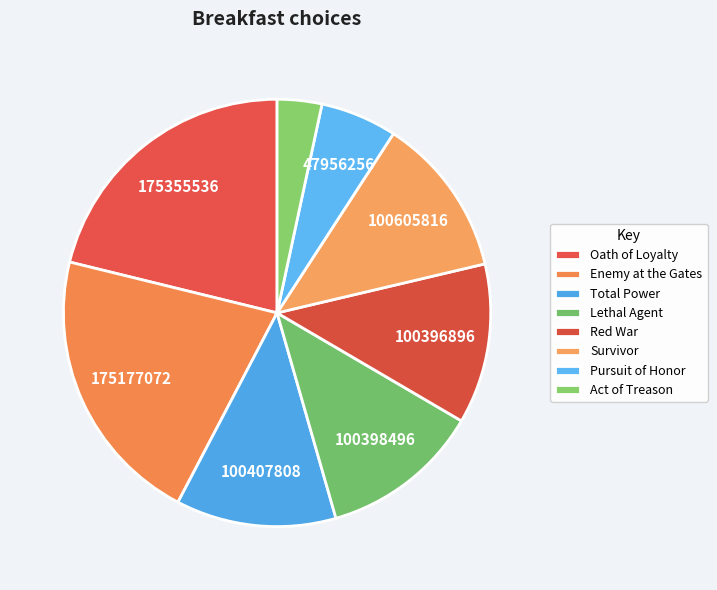

Is Red War the majority of the pie?

No